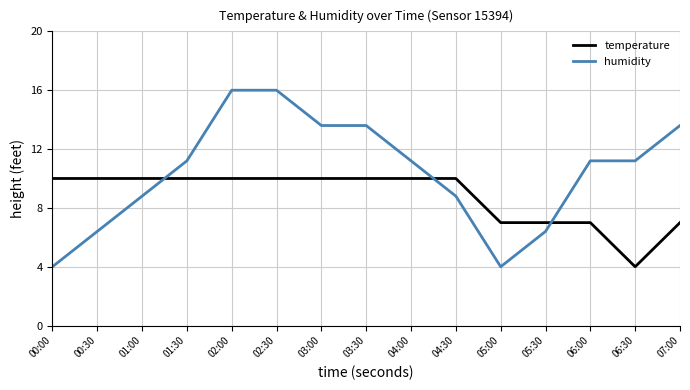

Is this an area chart (filled region under the line)?

No